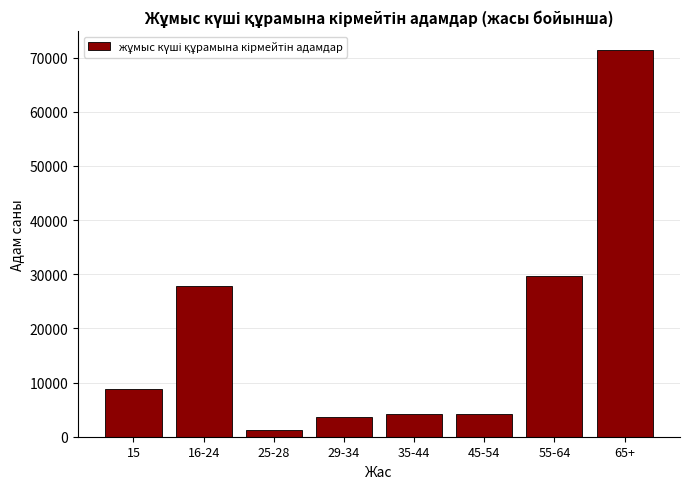

Between 16-24 and 15, which is larger?

16-24